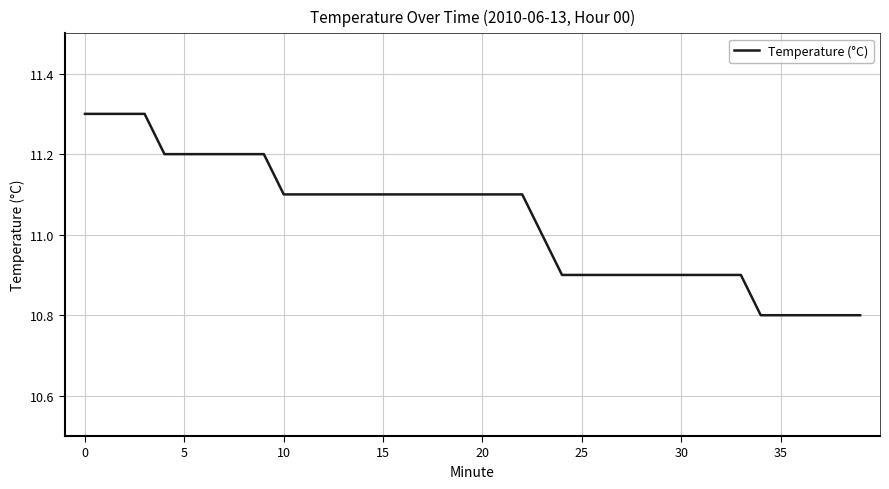

How many values are between 10 and 11?

17